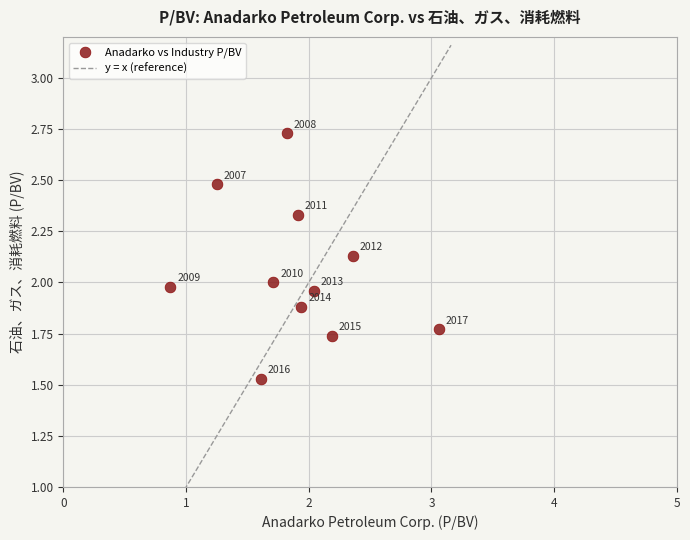

What is the range of Y values (max minus min)?

1.2